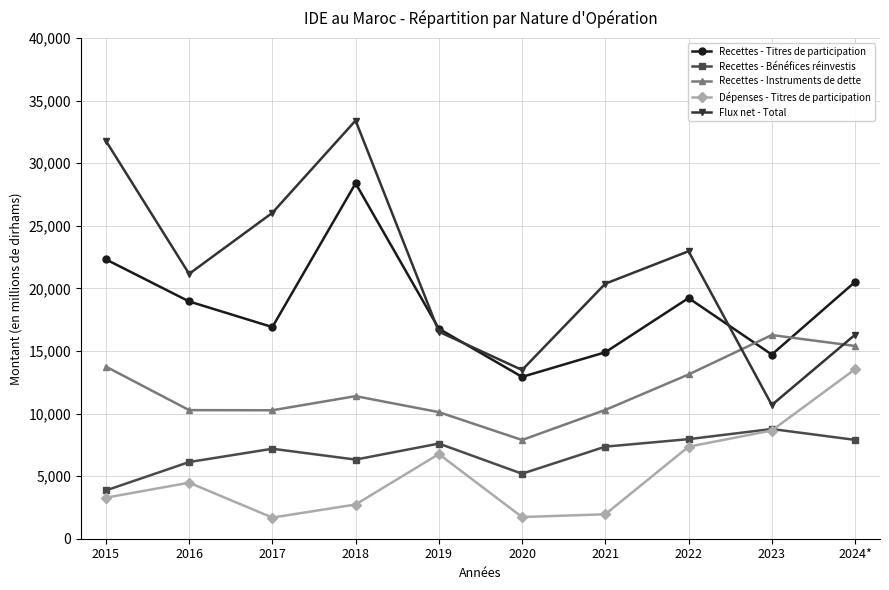

Which category has the lowest value in the Recettes - Bénéfices réinvestis series?

2015